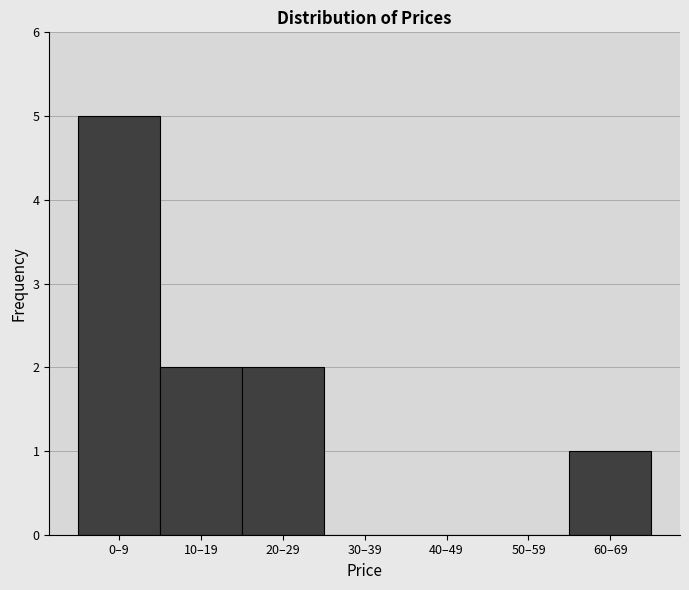

Reading left to right, list all the values displayed in this chart.

0–9=5	10–19=2	20–29=2	30–39=0	40–49=0	50–59=0	60–69=1